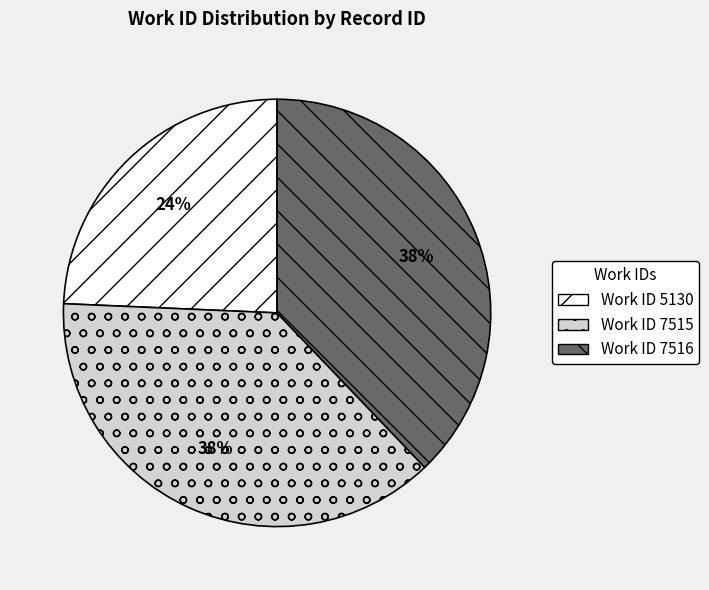

Combined, do Work ID 7515 and Work ID 7516 account for over 50%?

Yes